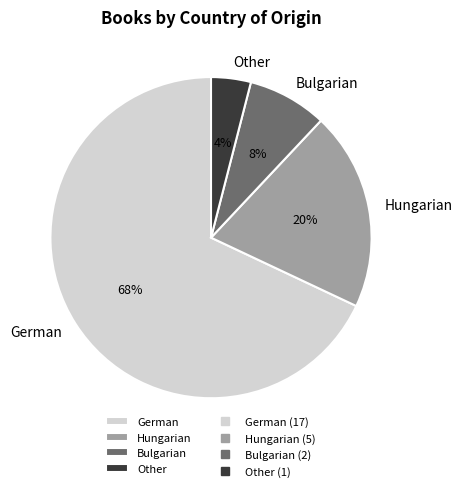

What percentage is the Bulgarian slice, to the nearest percent?

8%